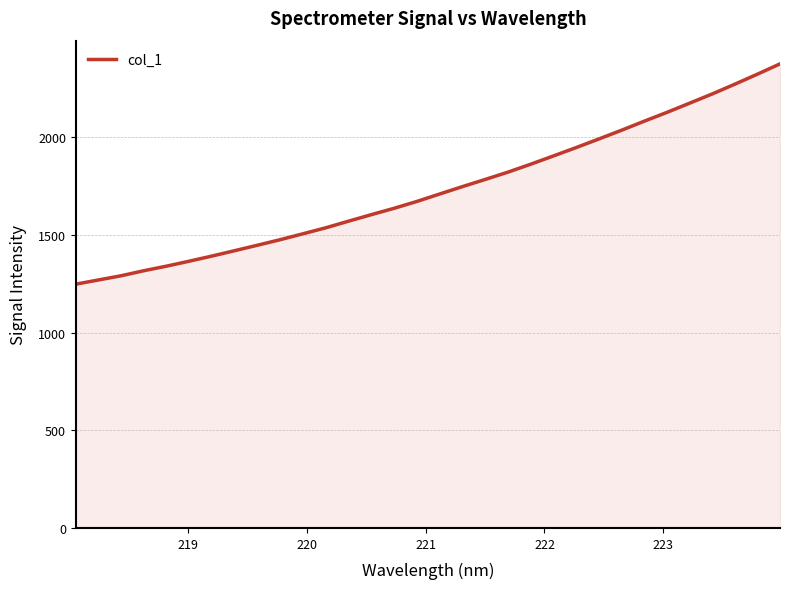

What is the smallest value displayed?

1248.6